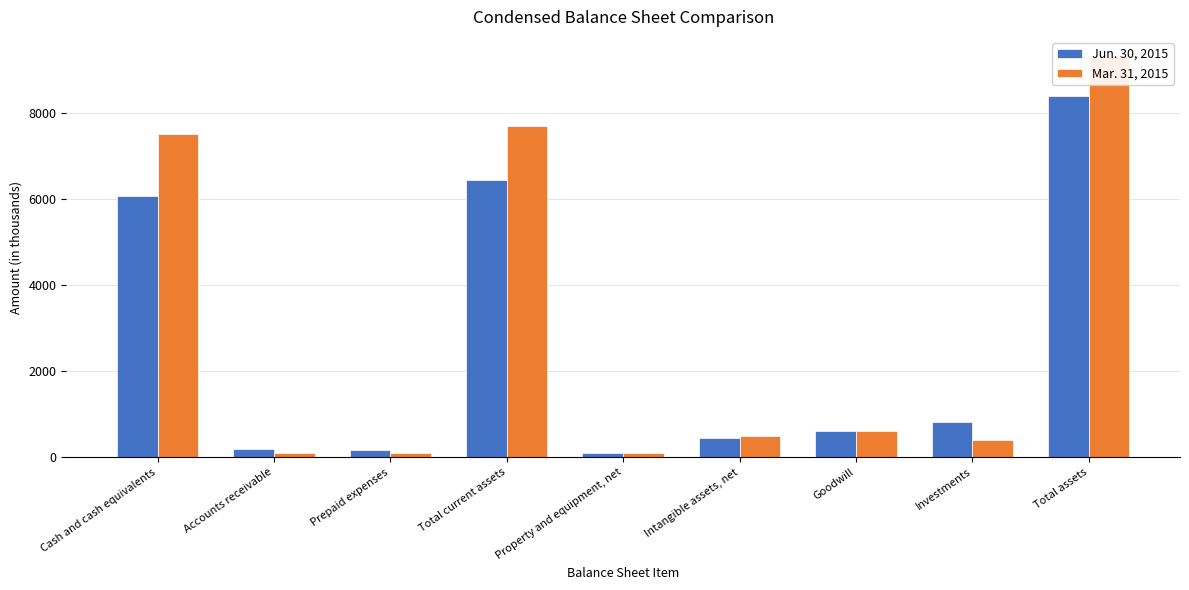

What is the maximum value for Jun. 30, 2015?

8410